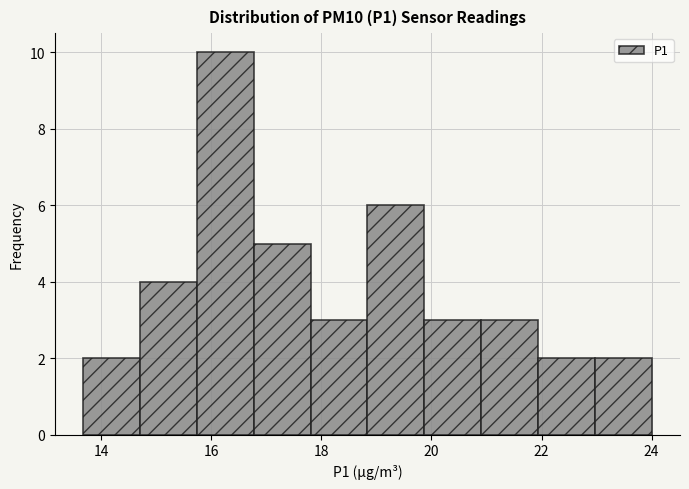

What is the height of the bar covering 21.0 to 22.0 on the x-axis? Neither the bar edges nor the heights are printed on the chart, so give them approximately, as read against the axes.

3